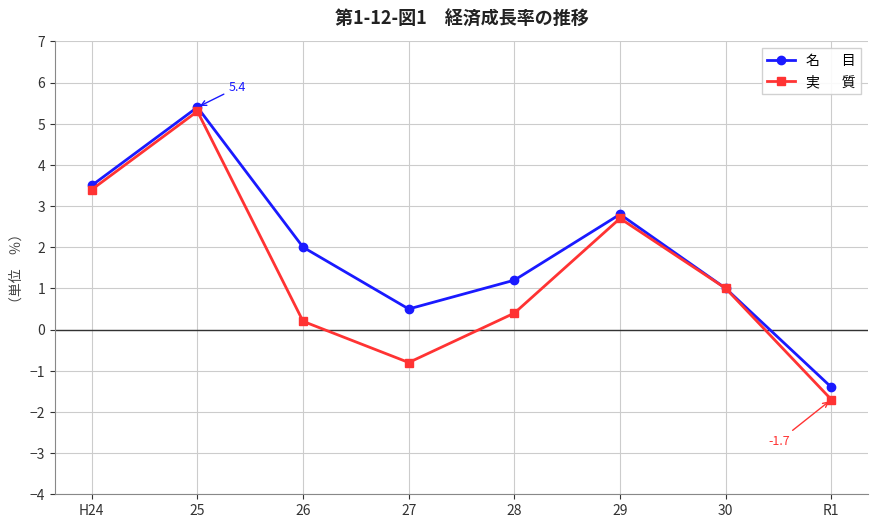

What is the label of the 8th point from the right?

H24